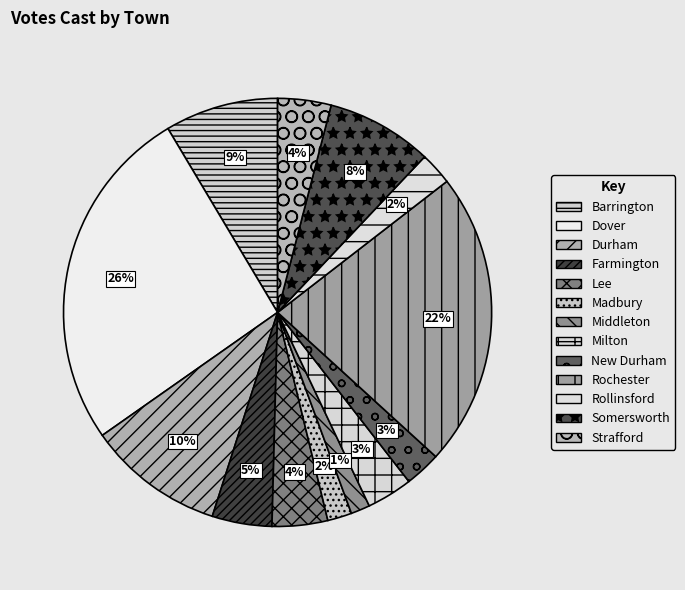

Count the number of slices in the pie.

13